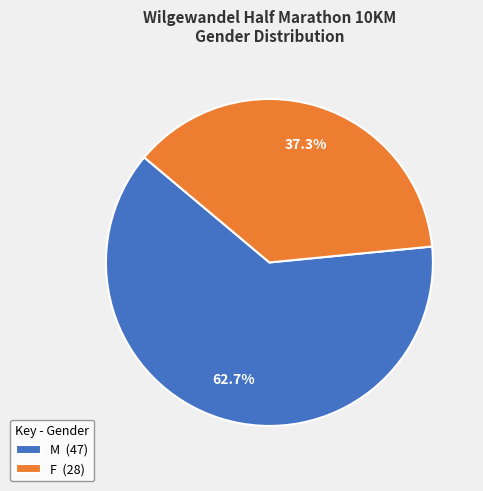

Approximately how many times larger is the value at M compared to F?

1.7